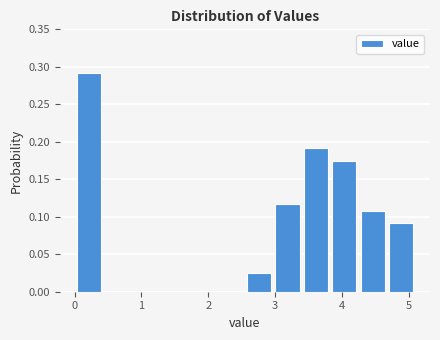

What is the height of the bar covering 2.6 to 3.0 on the x-axis? Neither the bar edges nor the heights are printed on the chart, so give them approximately, as read against the axes.

0.025